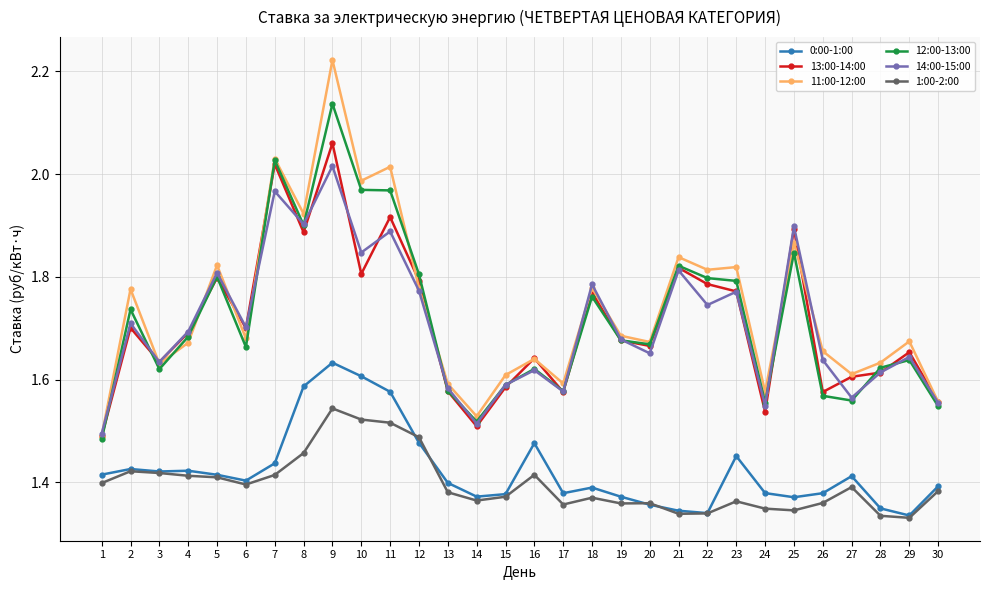

True or false: 0:00-1:00 and 11:00-12:00 intersect in this chart.

False